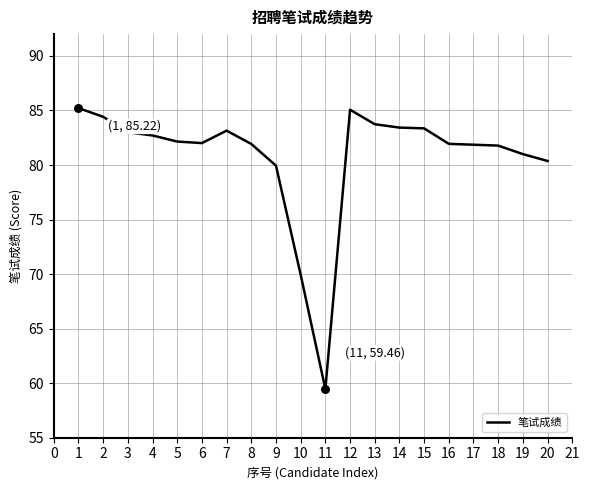

Approximately how many times larger is the value at 15 compared to 10?

1.2